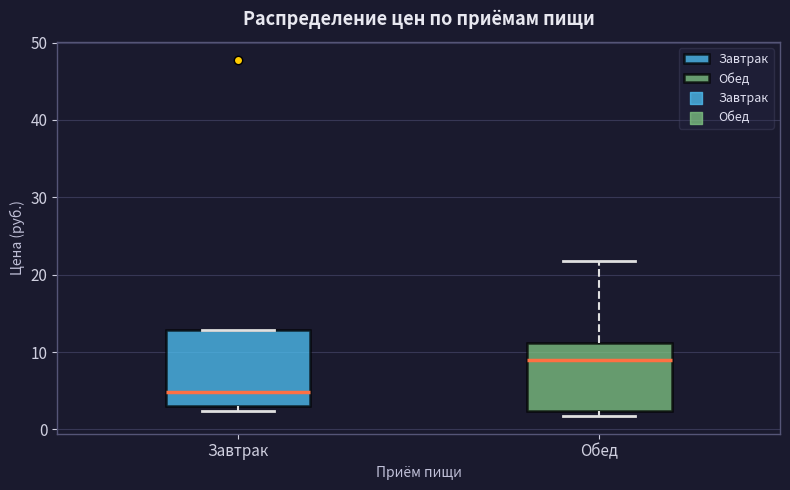

Where does the median line of the box for Обед sit on the y-axis? The values are not printed on the chart, so give them approximately, as read against the axis.

9